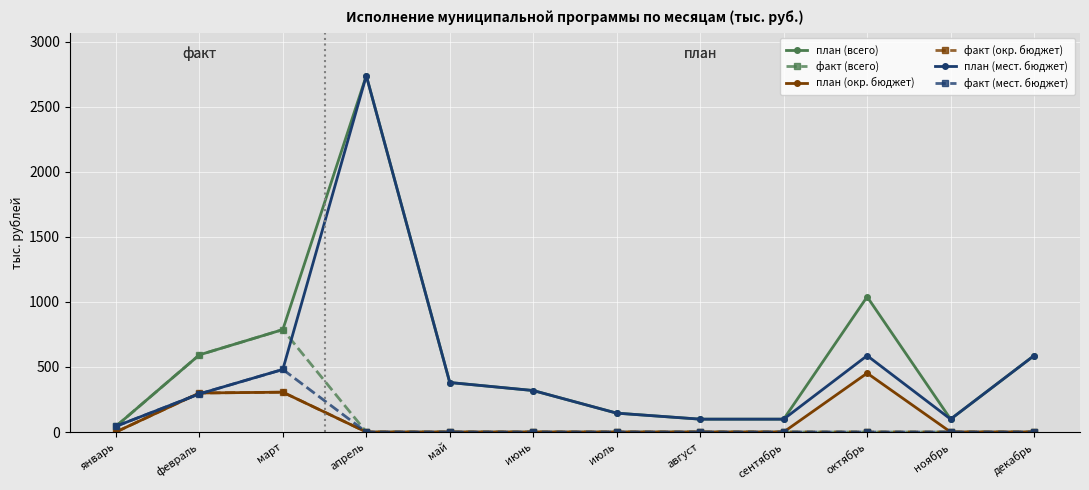

What is the difference between the maximum and minimum values in the план (всего) series?

2695.2